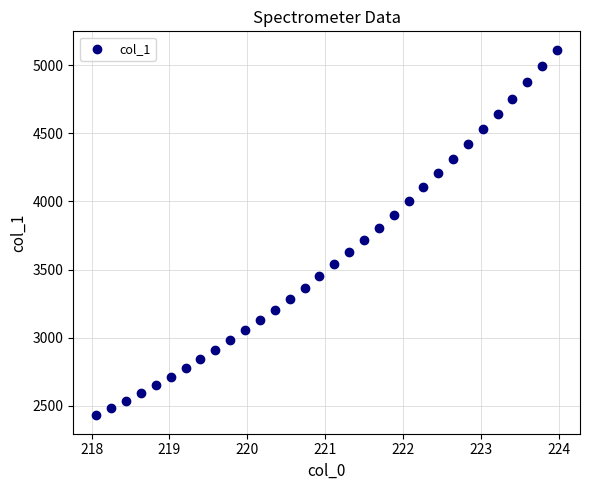

What is the range of X values (max minus min)?

5.9